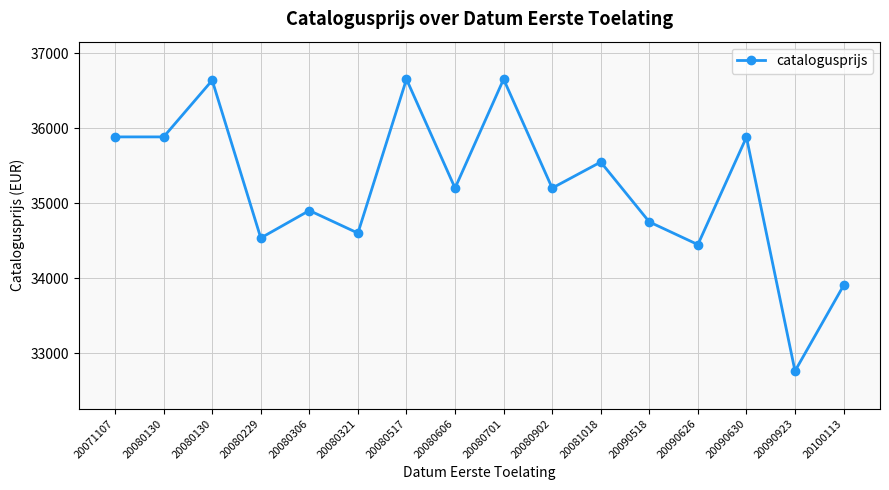

What is the difference between the second highest and second lowest values?

2749